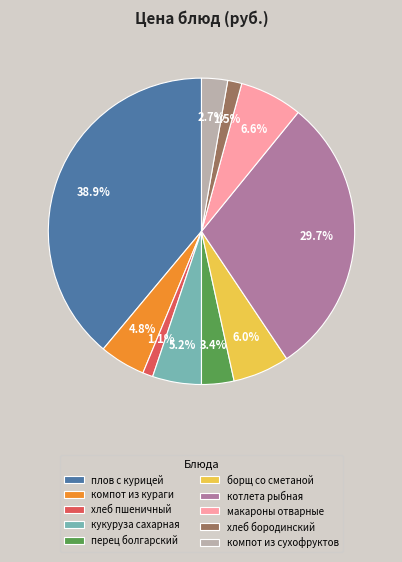

Which has a higher value, макароны отварные or плов с курицей?

плов с курицей